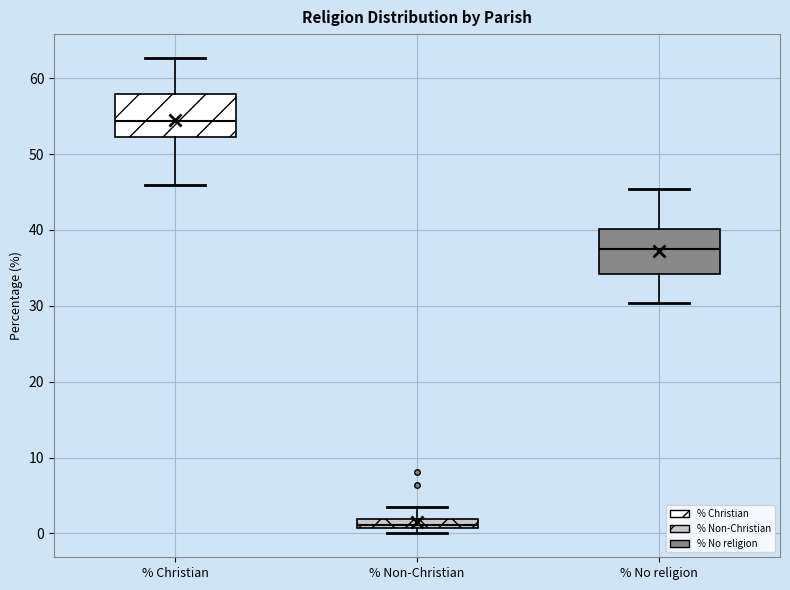

Where is the upper edge of the box for % Non-Christian on the y-axis? The values are not printed on the chart, so give them approximately, as read against the axis.

2